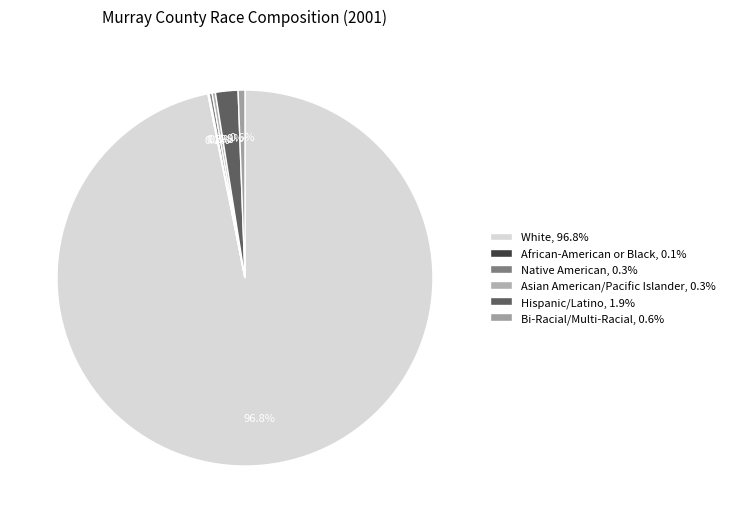

To the nearest percent, what is the combined percentage of White and Bi-Racial/Multi-Racial?

97%